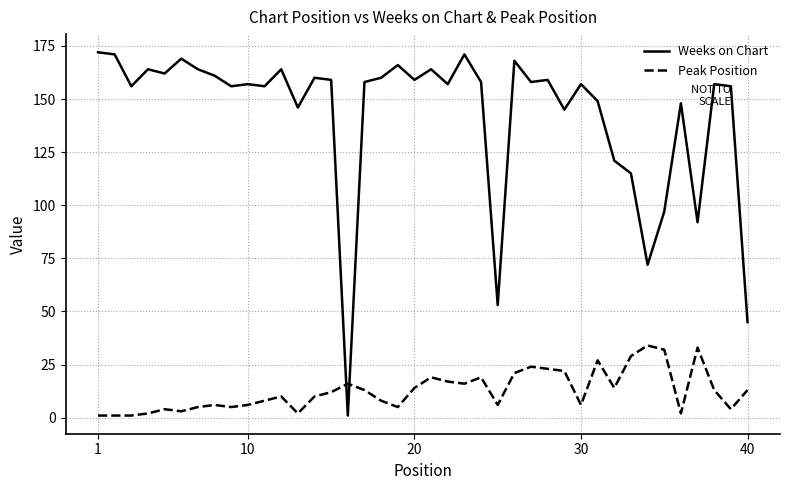

What is the maximum value for Weeks on Chart?

172